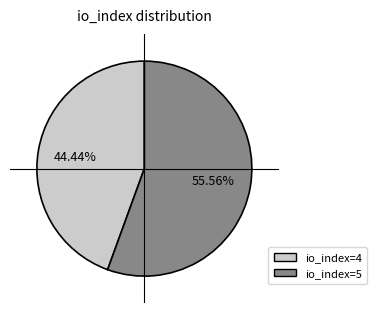

What percentage is the io_index=4 slice, to the nearest percent?

44%